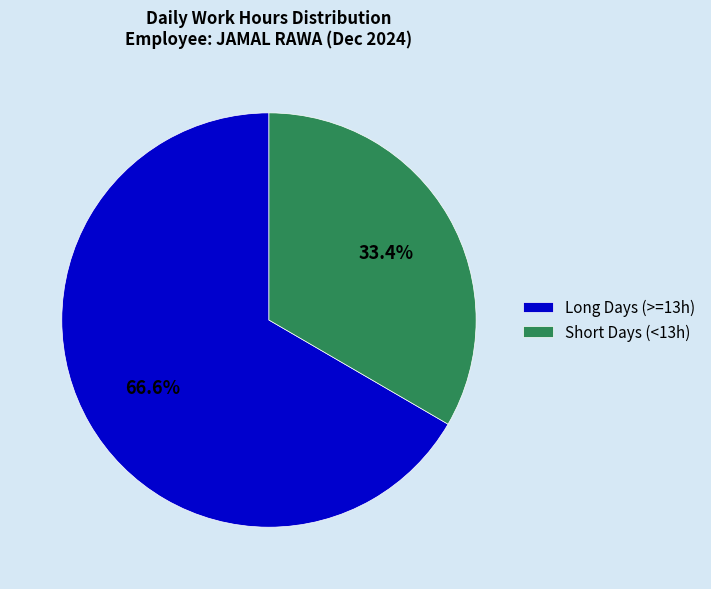

Is there any slice that represents more than half of the pie?

Yes